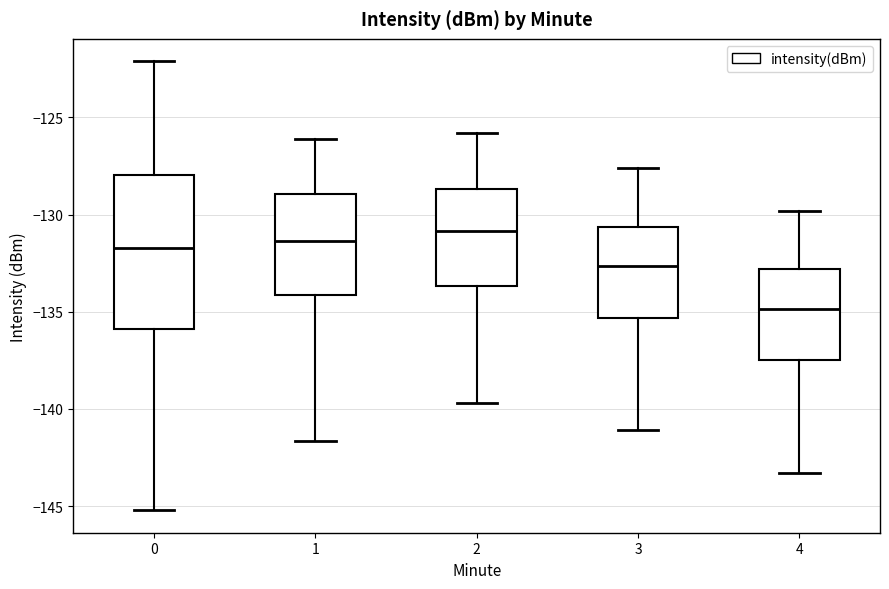

Comparing the boxes themselves (not the whiskers), which one is the tallest?

0